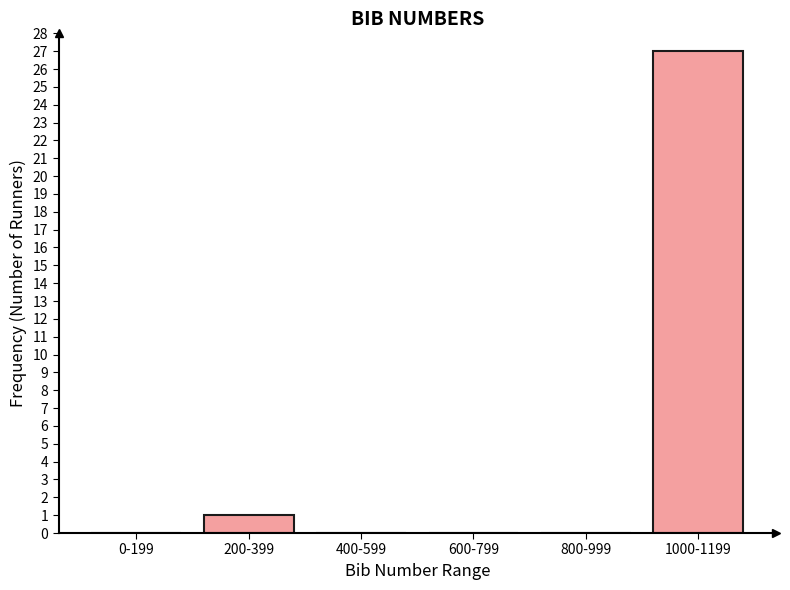

Reading left to right, what are all the values shown in this chart?

0-199=0	200-399=1	400-599=0	600-799=0	800-999=0	1000-1199=27